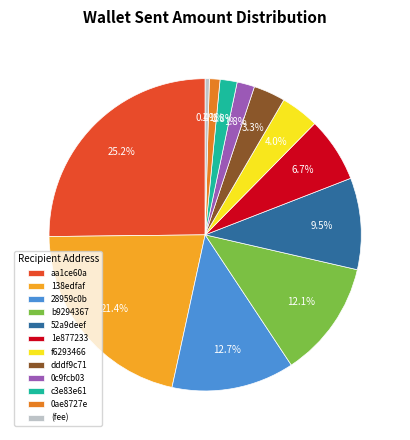

Which has a higher value, b9294367 or 52a9deef?

b9294367